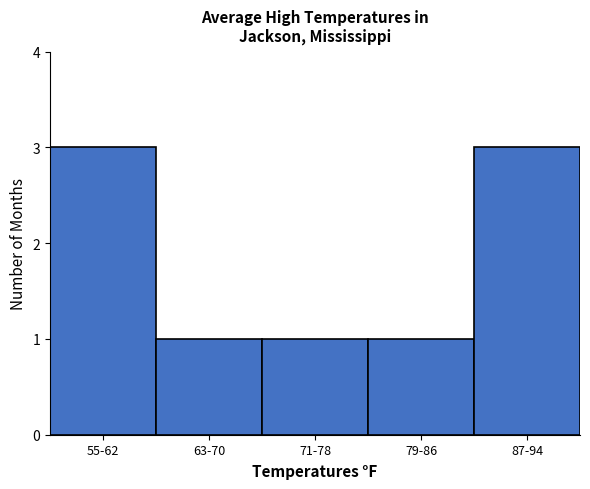

Reading left to right, list all the values displayed in this chart.

55-62=3	63-70=1	71-78=1	79-86=1	87-94=3